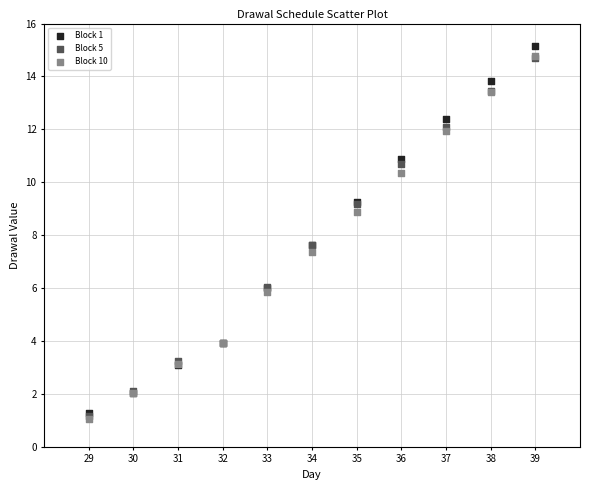

What are all the series names shown in the legend?

Block 1, Block 5, Block 10